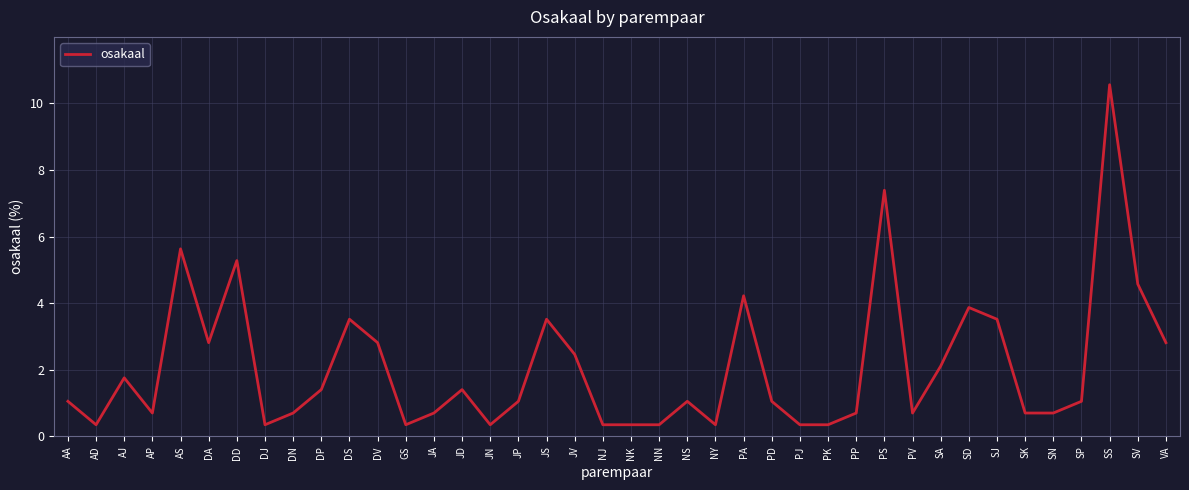

At which category does the chart reach its peak across all series?

SS